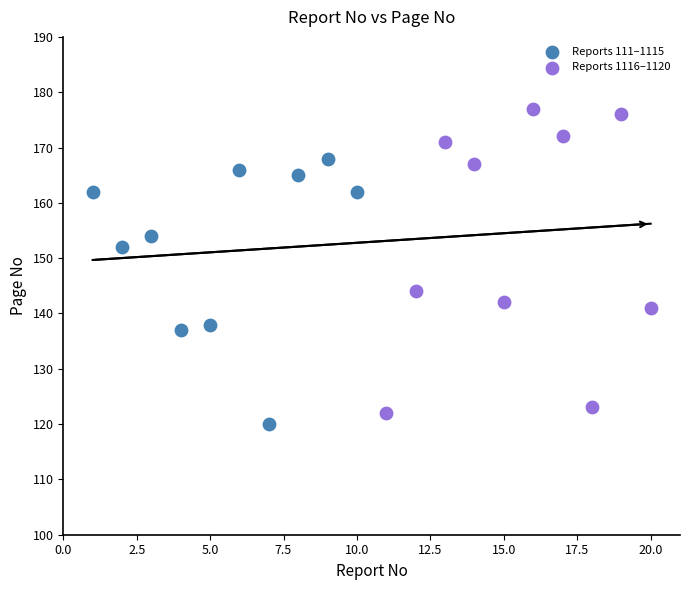

Which series has the widest spread of Y values?

Reports 1116–1120